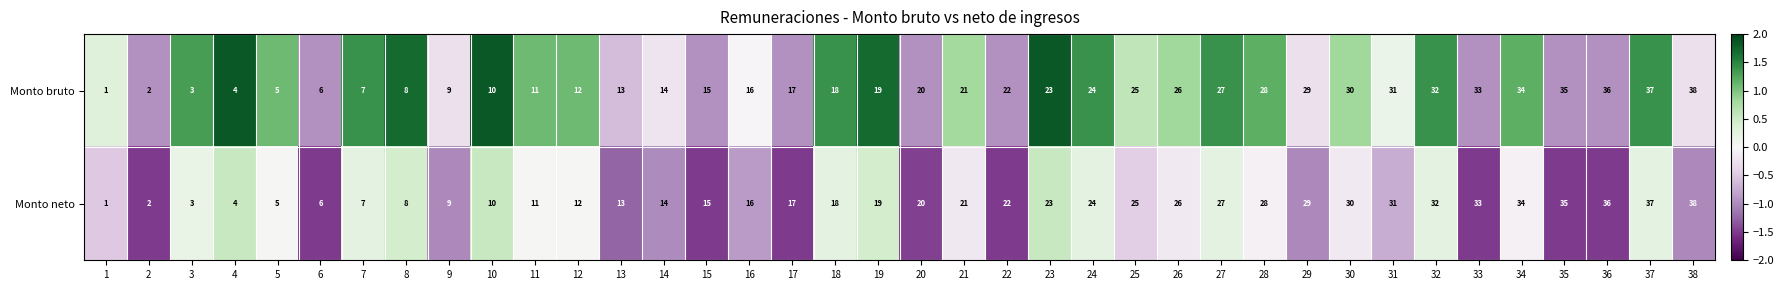

What is the greatest value displayed?

38